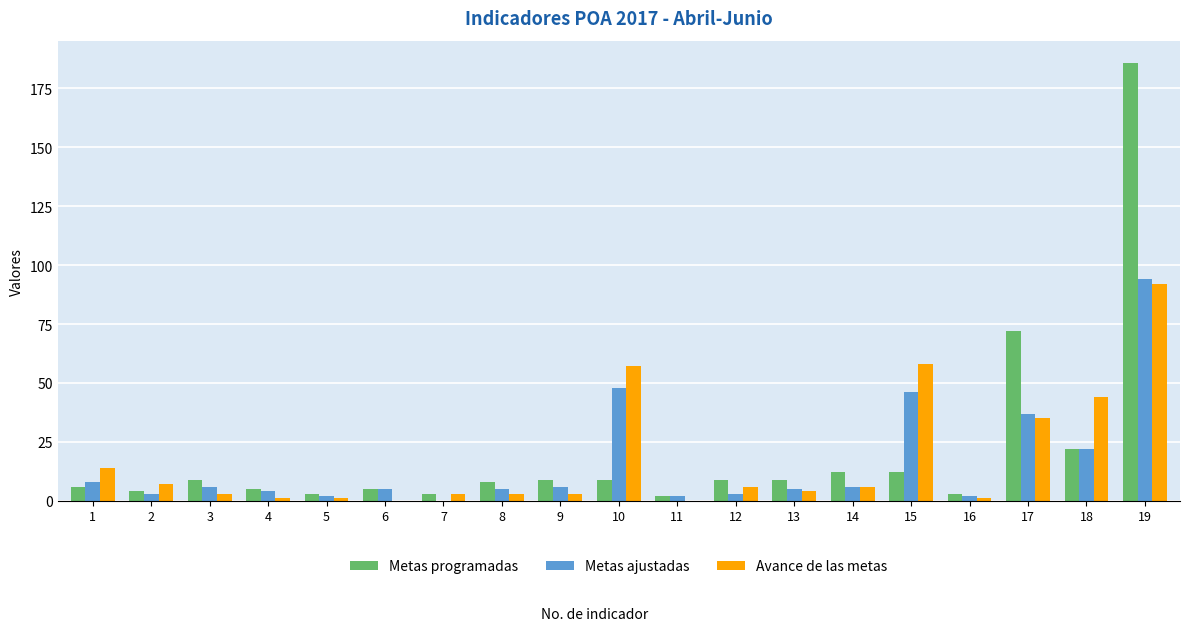

What is the sum of all Avance de las metas values?

338